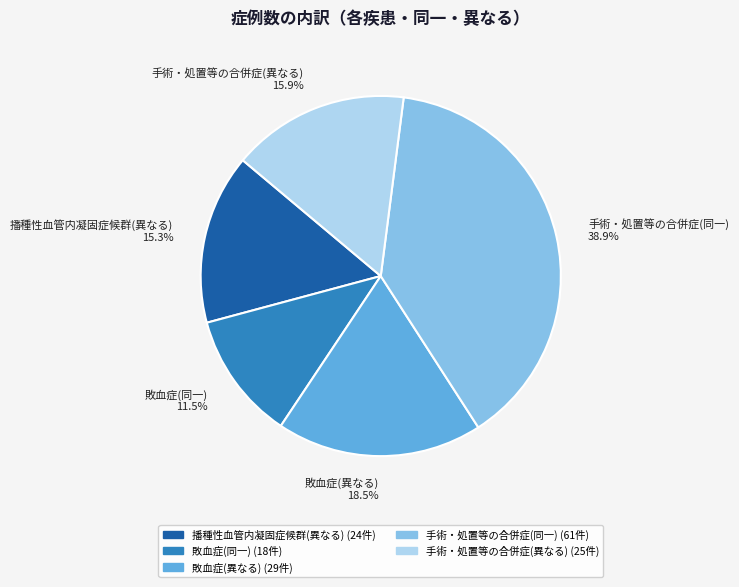

How many slices are in this pie chart?

5